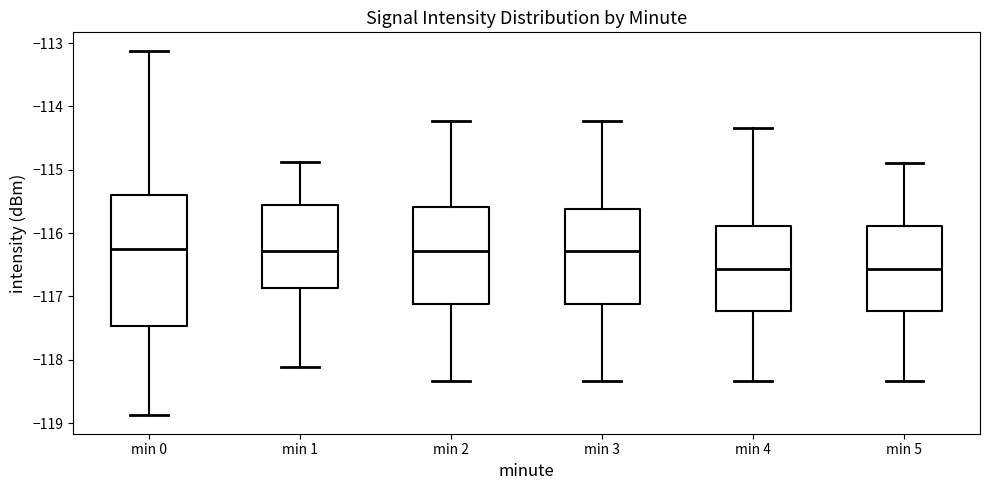

Comparing the boxes themselves (not the whiskers), which one is the tallest?

min 0